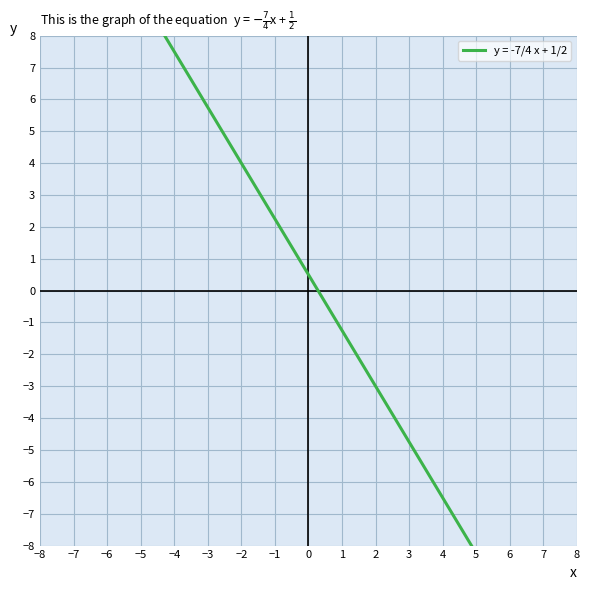

Which category has the lowest value across all series?

-8